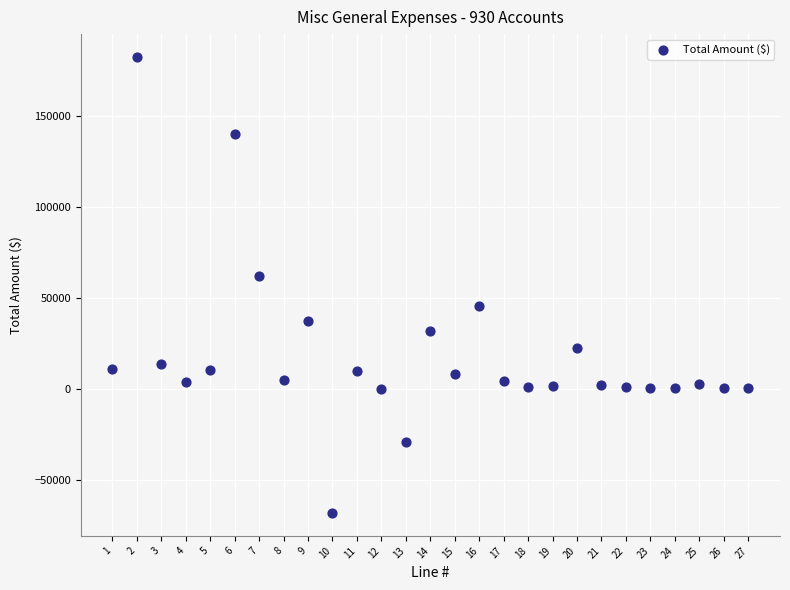

What Y value in the scatter plot is closest to 57201?

62342.0